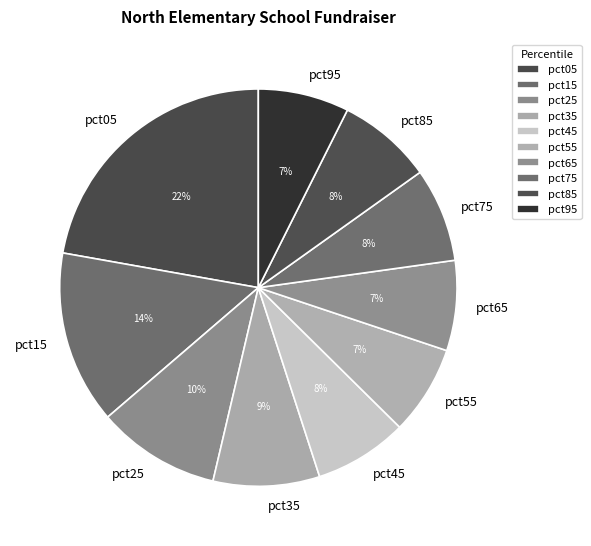

To the nearest percent, what is the average slice percentage?

10%